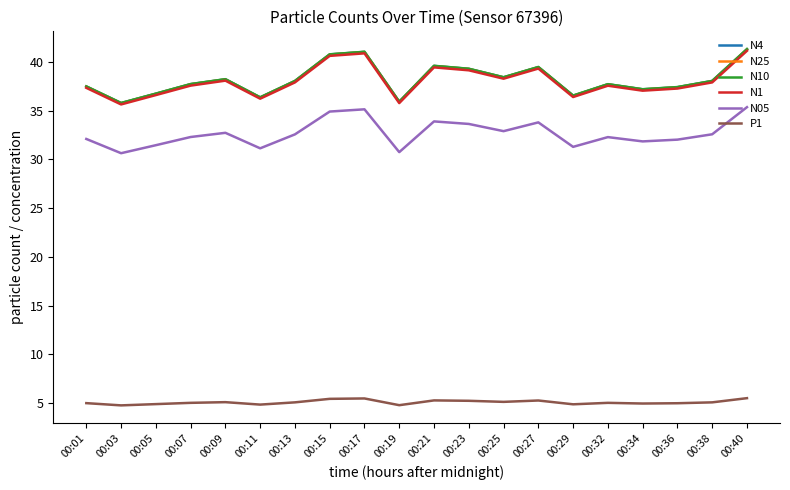

What is the difference between the highest and lowest values at 00:11?

31.5